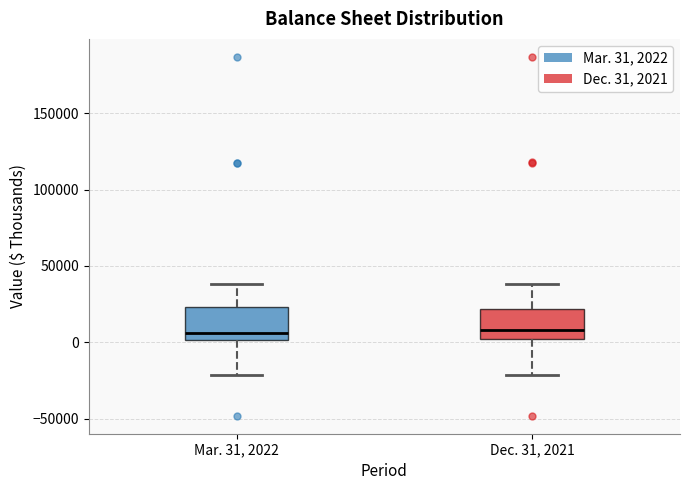

Reading left to right, transcribe this box plot: for each box, give where its median line is, the range the box spans, and where its two whiskers end, as read against the y-axis. The values are not printed on the chart, so give them approximately, as read against the axis.

Mar. 31, 2022: median 5000, box 0 to 25000, whiskers -20000 to 40000
Dec. 31, 2021: median 10000, box 0 to 20000, whiskers -20000 to 40000